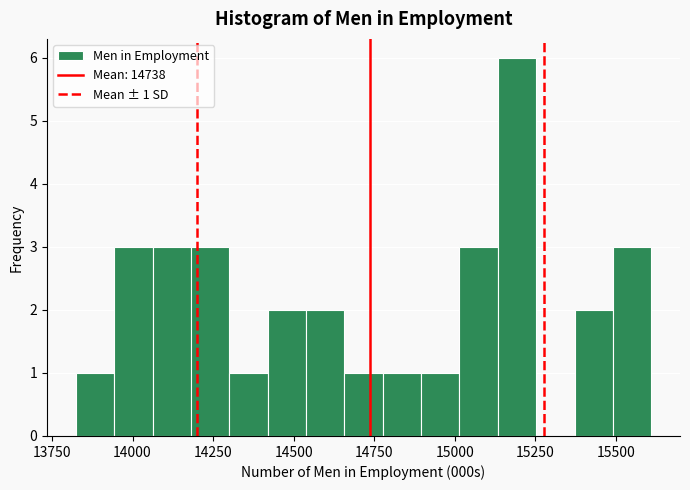

Around what value on the x-axis is the tallest bar? Give the approximate position of its centre, as read against the axis.

15200